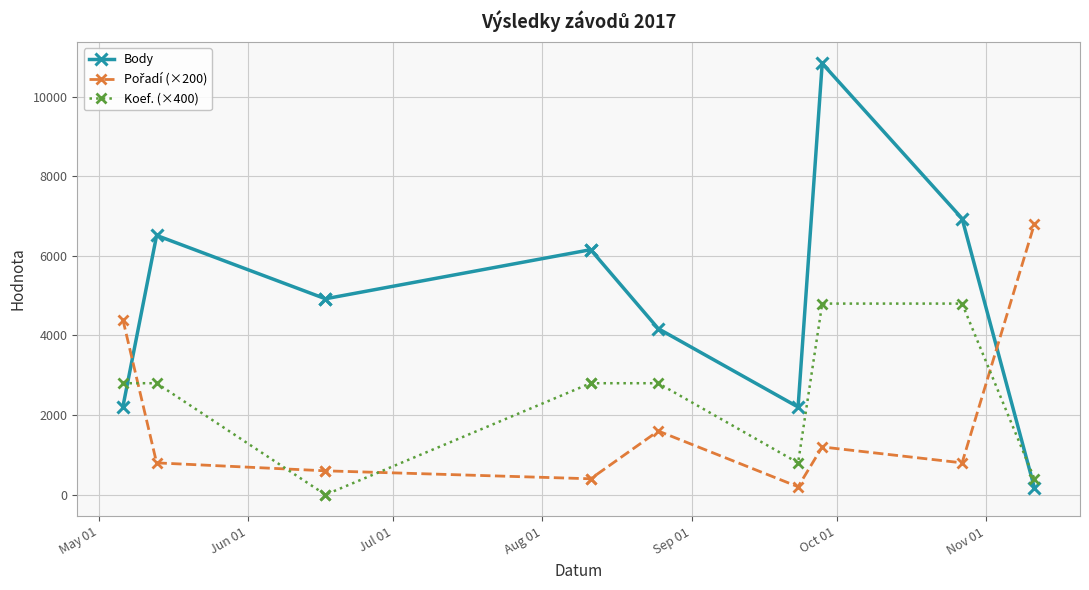

What is the total value across all series at Sep 01?

9354